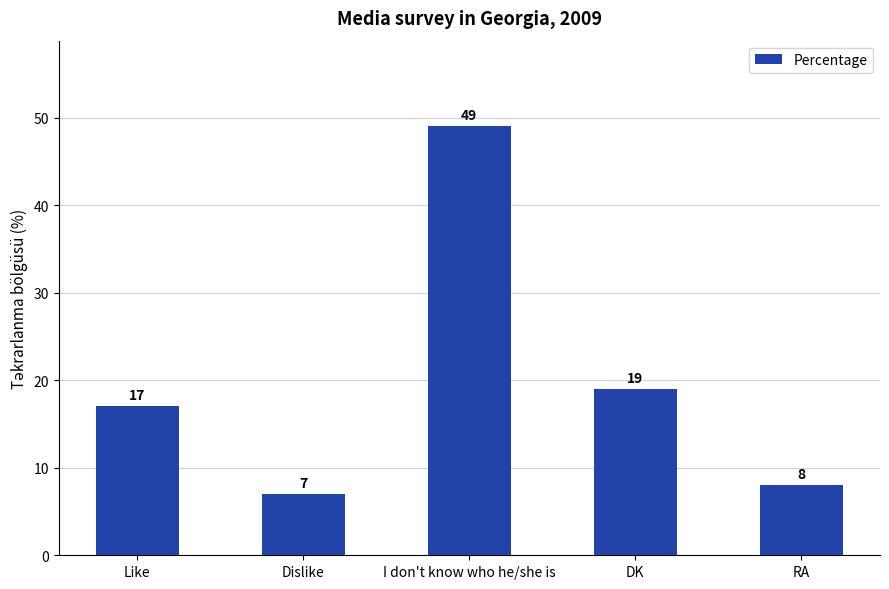

What is the approximate value at RA?

8